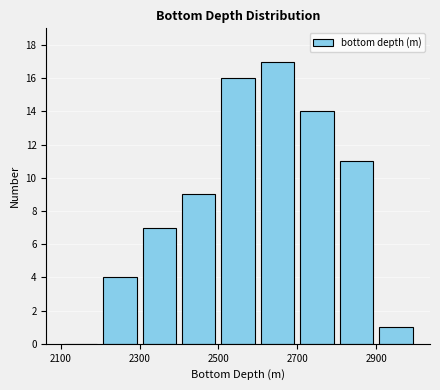

Reading left to right, list every bar in this chart as the range it spans on the x-axis followed by its height. The values are not printed on the chart, so give them approximately, as read against the axis.

2100 to 2200: 0
2200 to 2300: 4
2300 to 2400: 7
2400 to 2500: 9
2500 to 2600: 16
2600 to 2700: 17
2700 to 2800: 14
2800 to 2900: 11
2900 to 3000: 1